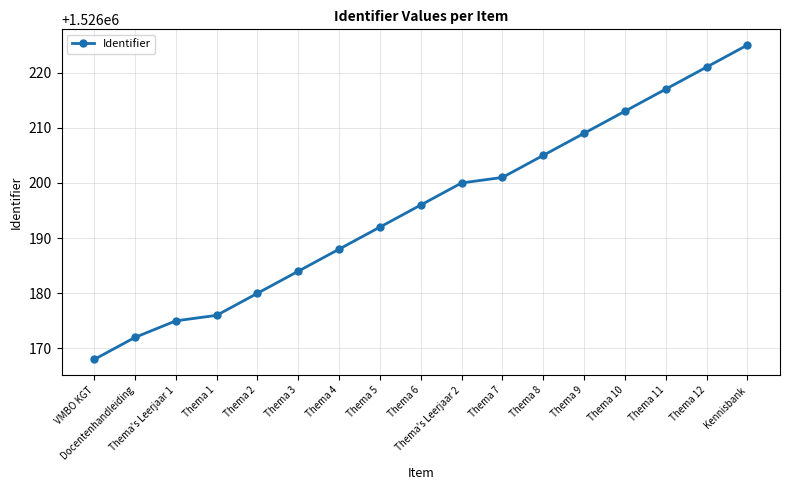

What is the label of the 5th point from the right?

Thema 9